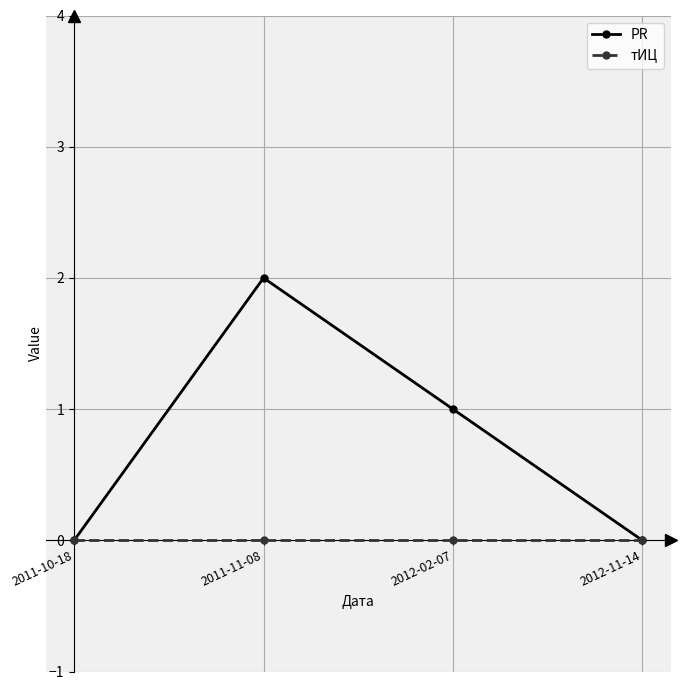

What is the sum of all PR values?

3